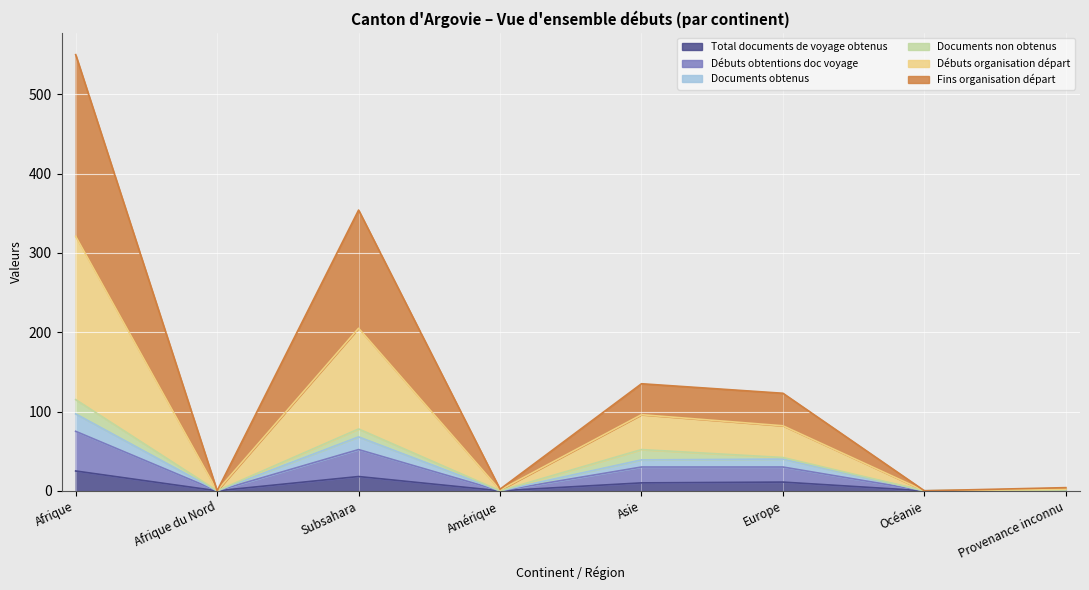

At Afrique du Nord, list the series in order from smallest to largest.

Total documents de voyage obtenus, Débuts obtentions doc voyage, Documents obtenus, Débuts organisation départ, Fins organisation départ